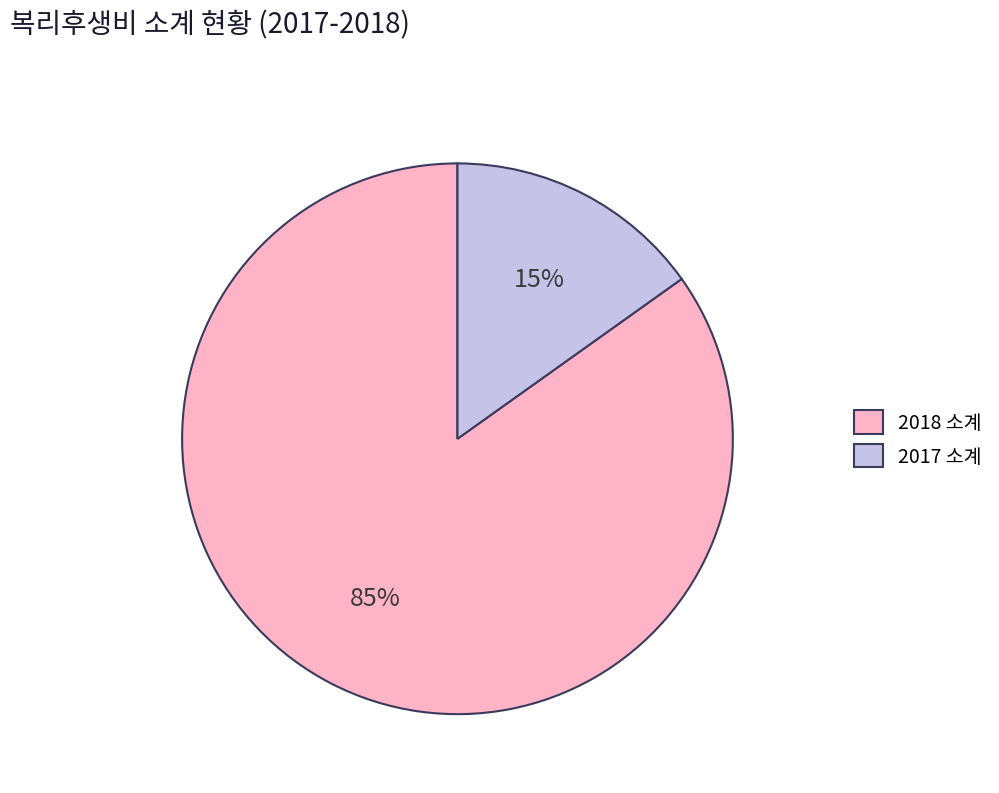

Rank the categories by value from highest to lowest.

2018, 2017